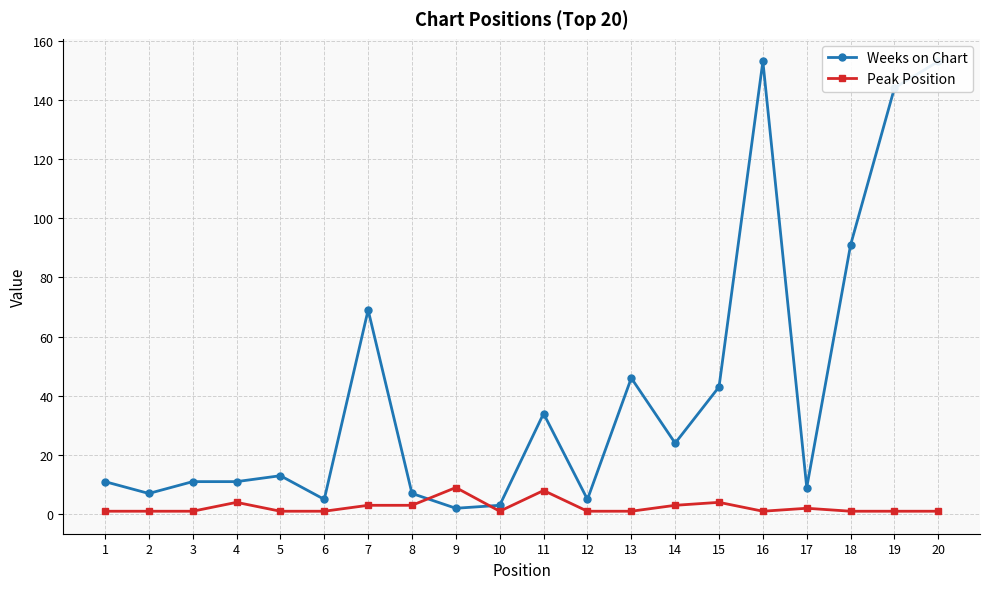

After their last crossing, which series has the higher values: Peak Position or Weeks on Chart?

Weeks on Chart